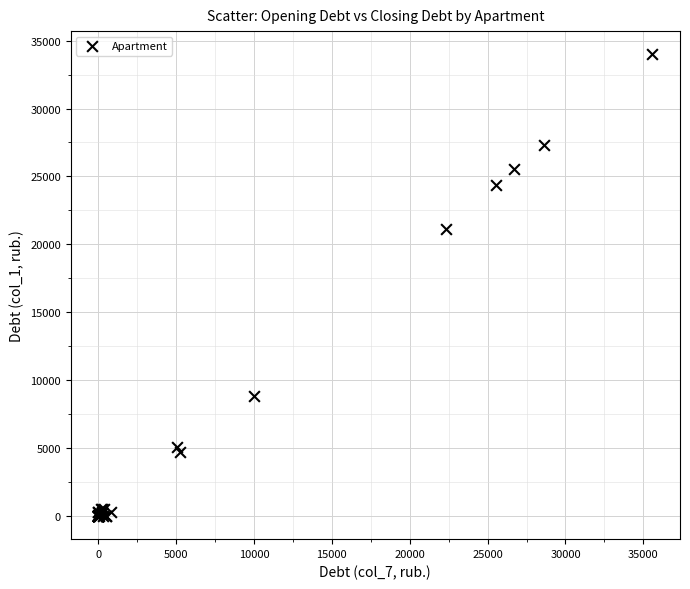

What Y value in the scatter plot is closest to 16998?

21162.2